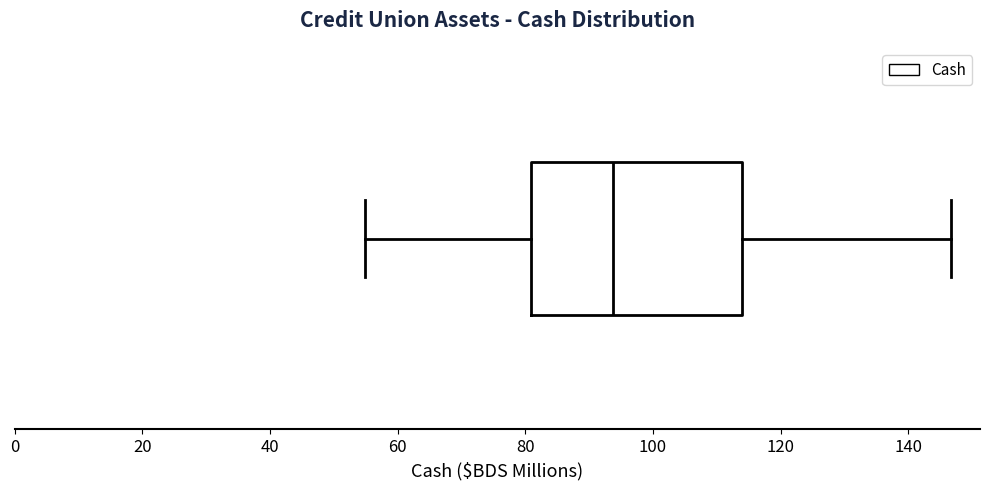

Read this box plot against the x-axis: the position of the median line, the range covered by the box, and the ends of both whiskers. The values are not printed on the chart, so give them approximately, as read against the axis.

median 94, box 80 to 114, whiskers 54 to 146